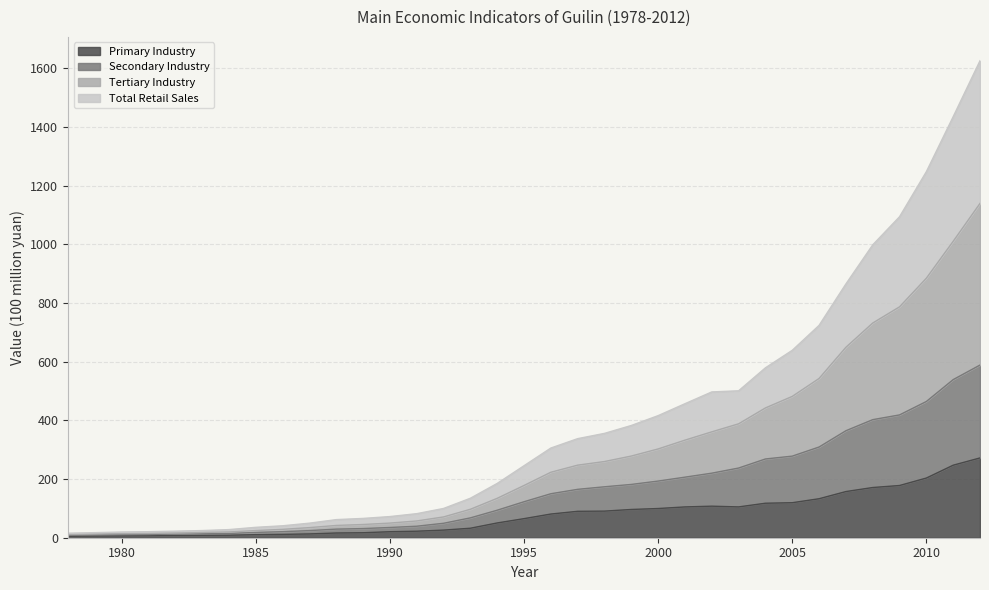

List the labels in order of Tertiary Industry value, smallest first.

1978, 1979, 1980, 1981, 1982, 1983, 1984, 1985, 1986, 1987, 1988, 1989, 1990, 1991, 1992, 1993, 1994, 1995, 1996, 1997, 1998, 1999, 2000, 2001, 2002, 2003, 2004, 2005, 2006, 2007, 2008, 2009, 2010, 2011, 2012